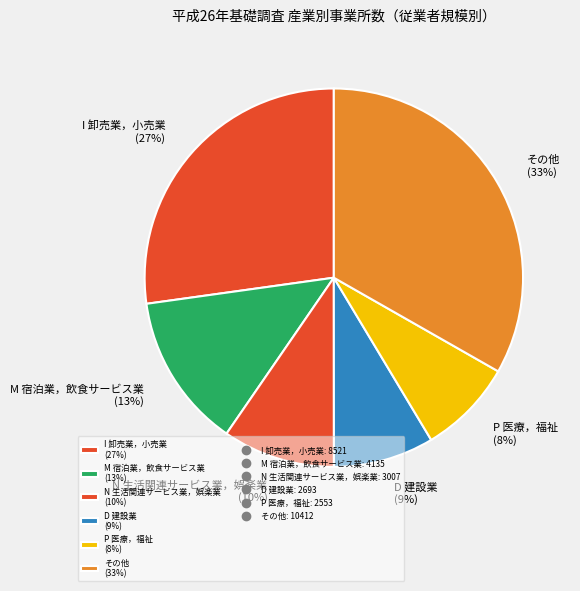

Is it true that N 生活関連サービス業，娯楽業 (10%) is 10% of the pie?

True